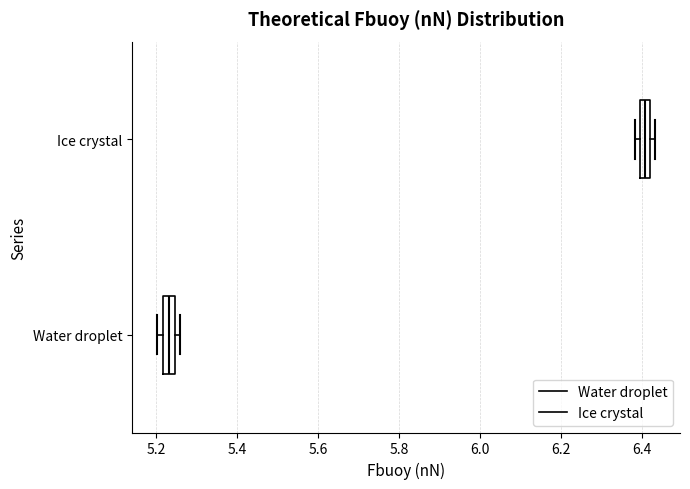

Where is the right edge of the box for Ice crystal on the x-axis? The values are not printed on the chart, so give them approximately, as read against the axis.

6.42